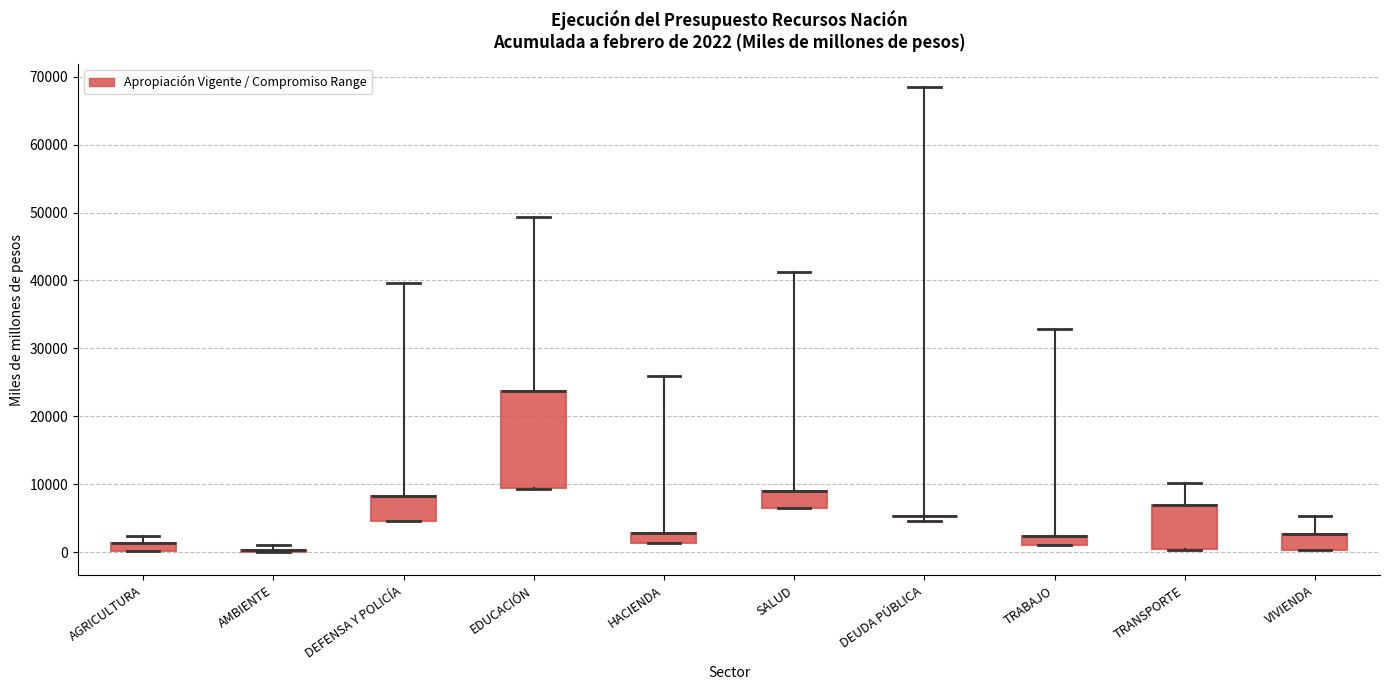

Comparing the boxes themselves (not the whiskers), which one is the tallest?

EDUCACIÓN